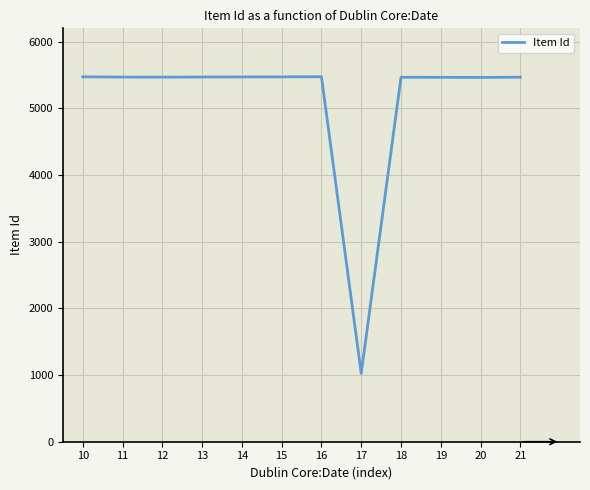

What is the ratio of the value at 16 to the value at 19?

1.0